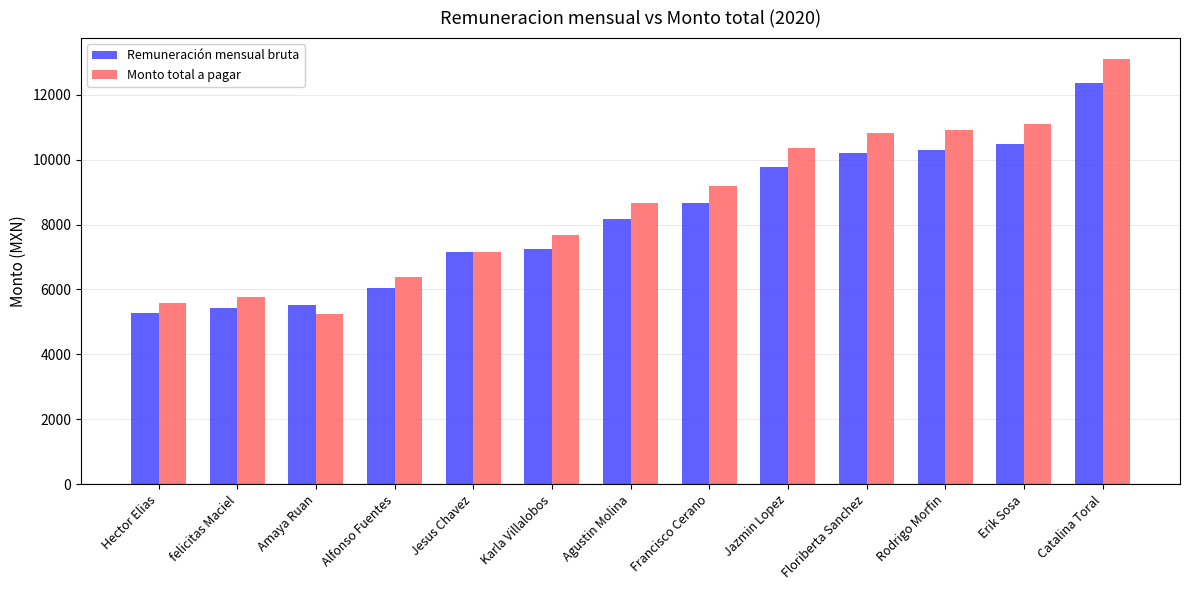

Which series has the widest spread of values?

Monto total a pagar